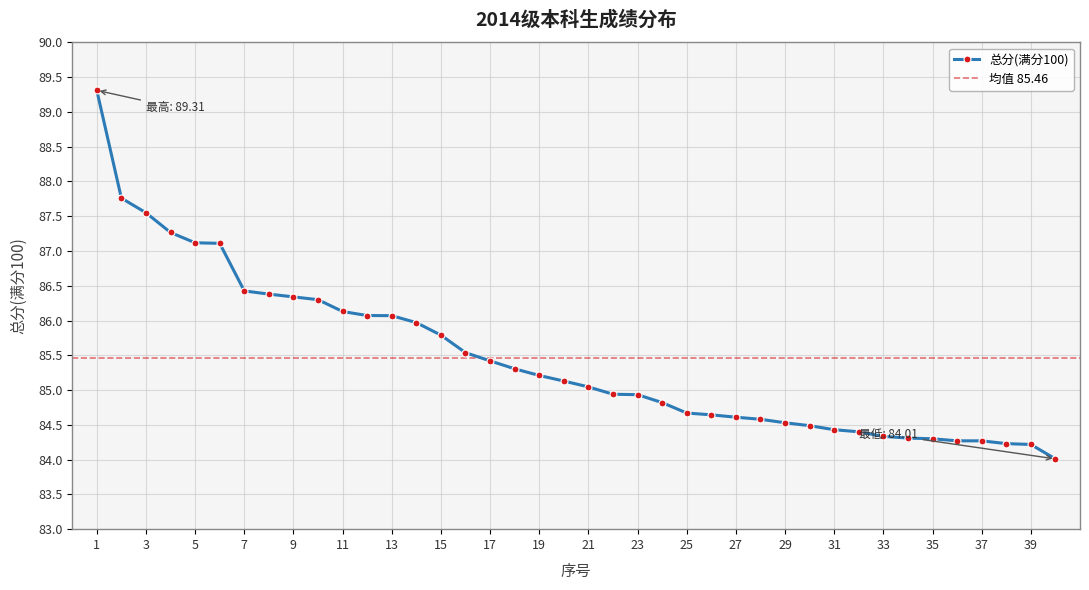

List the labels in order of value, largest first.

1, 2, 3, 4, 5, 6, 7, 8, 9, 10, 11, 12, 13, 14, 15, 16, 17, 18, 19, 20, 21, 22, 23, 24, 25, 26, 27, 28, 29, 30, 31, 32, 33, 34, 35, 36, 37, 38, 39, 40